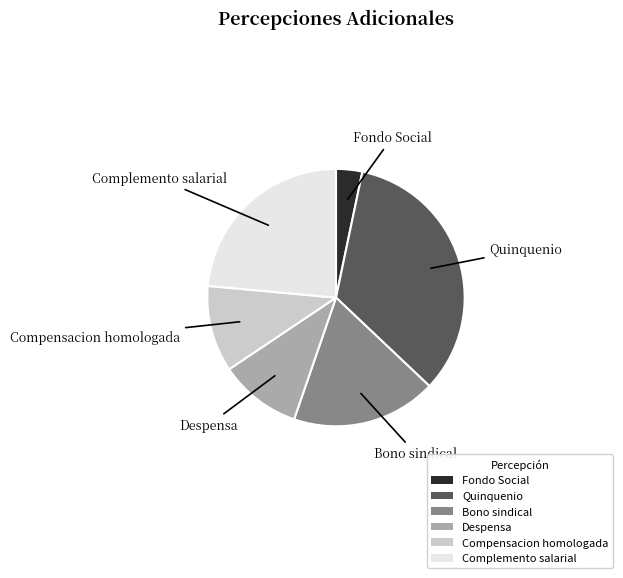

What is the largest slice in the pie chart?

Quinquenio